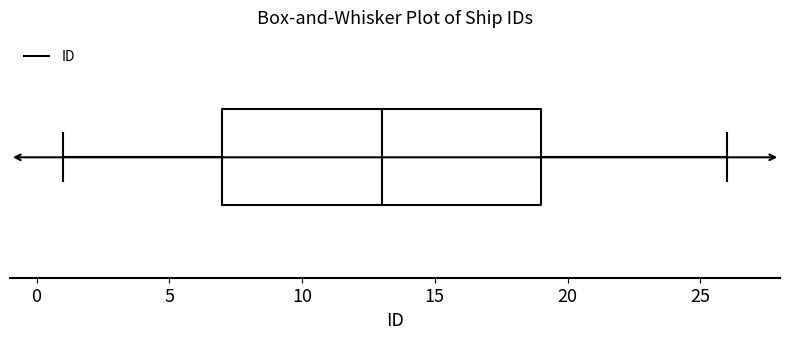

Where does the left whisker of the box end on the x-axis? The values are not printed on the chart, so give them approximately, as read against the axis.

1